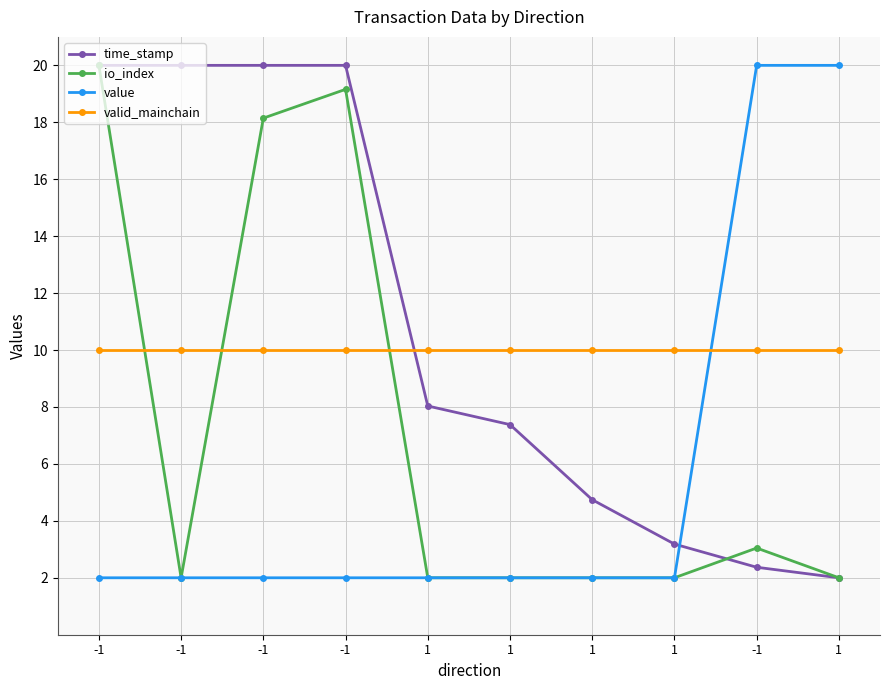

Does the chart have visible grid lines?

Yes